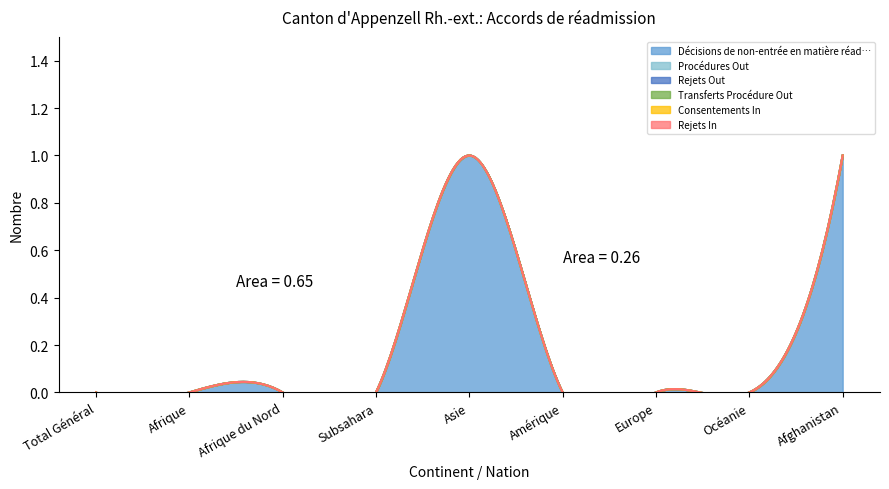

True or false: Procédures Out has more than 0 points higher than both neighbors.

False